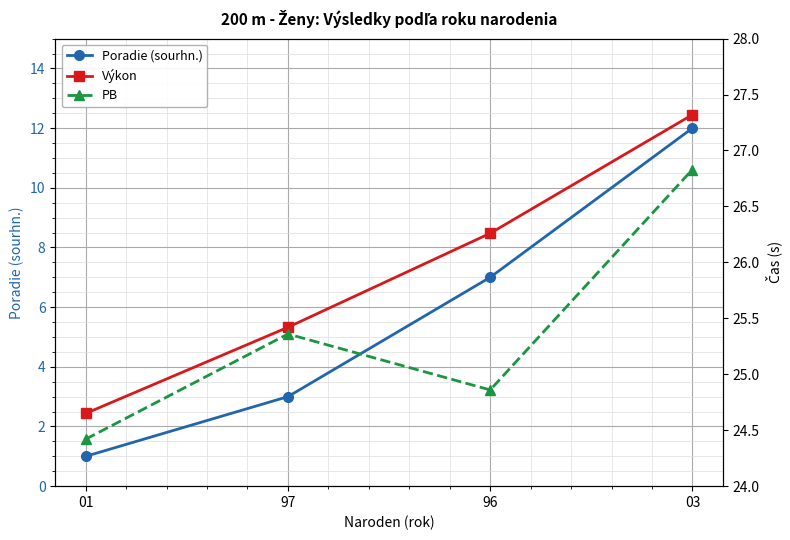

Which series changed the most between 97 and 96?

Poradie (sourhn.)